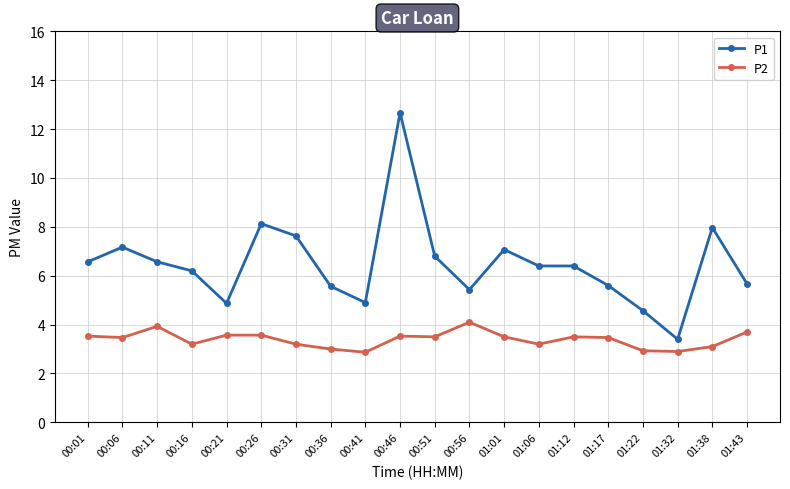

True or false: P1 and P2 intersect in this chart.

False